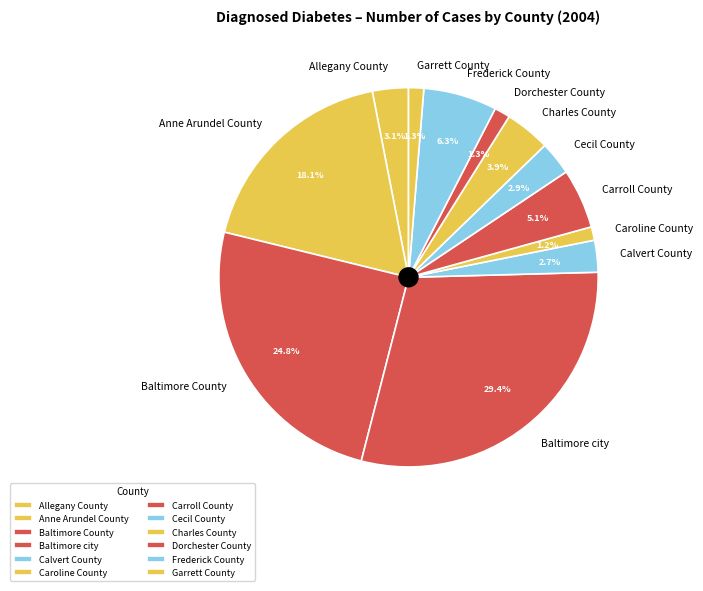

Which has a higher value, Baltimore city or Carroll County?

Baltimore city